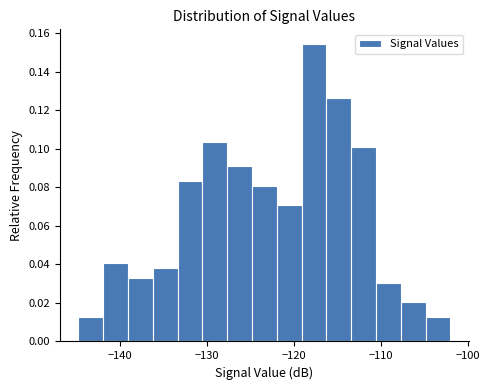

Around what value on the x-axis is the tallest bar? Give the approximate position of its centre, as read against the axis.

-118